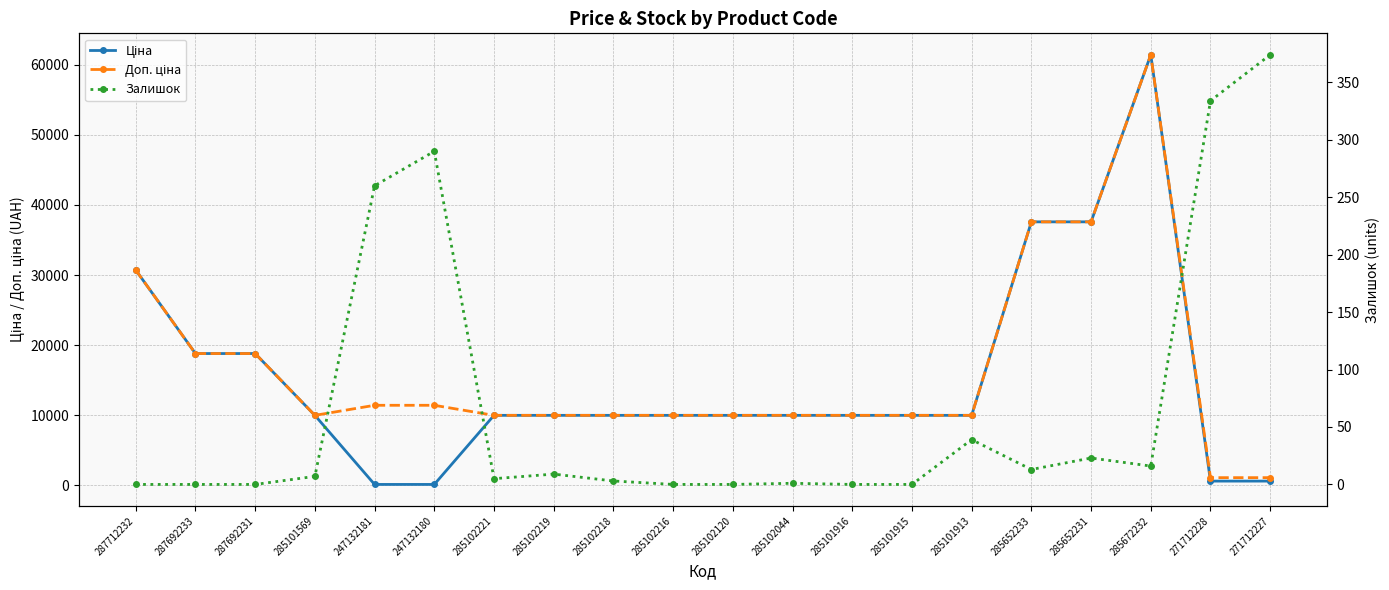

Which series has the widest spread of values?

Ціна